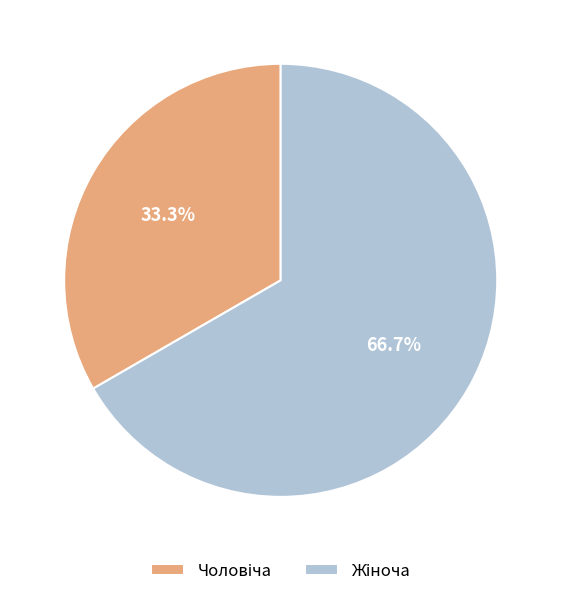

Does any single category account for the majority?

Yes